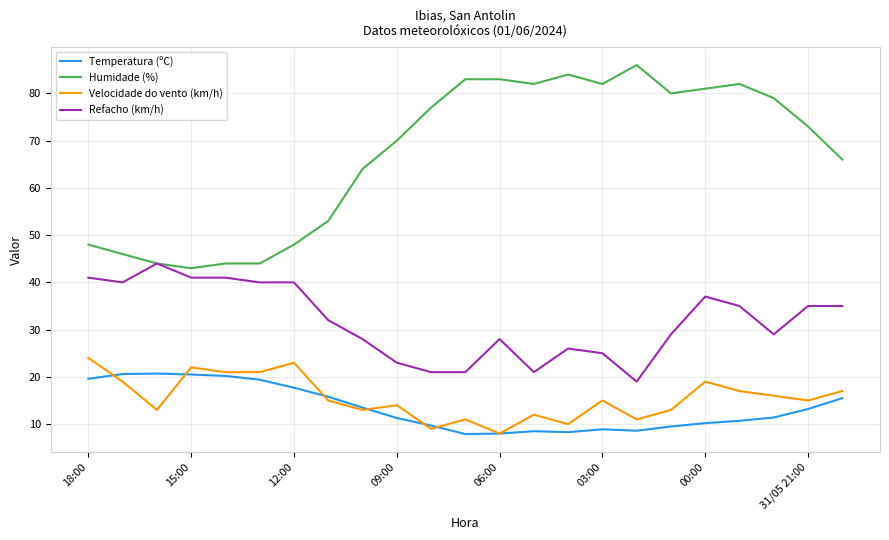

Does the chart have visible grid lines?

Yes